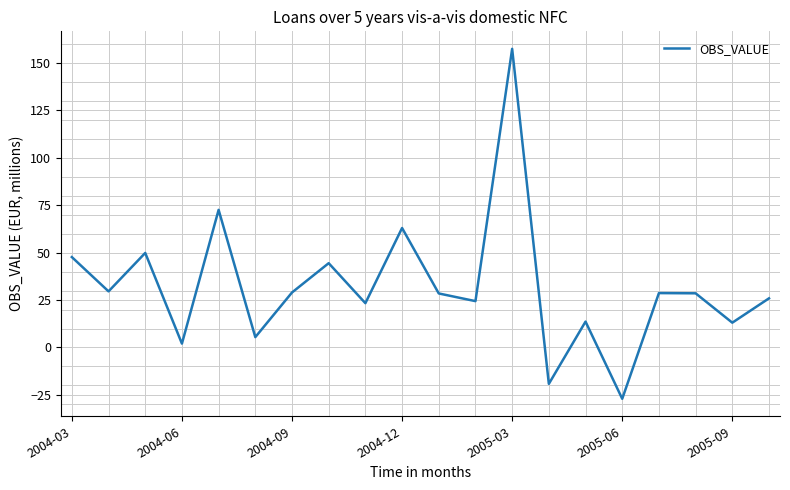

What is the minimum value shown in the chart?

-27.1